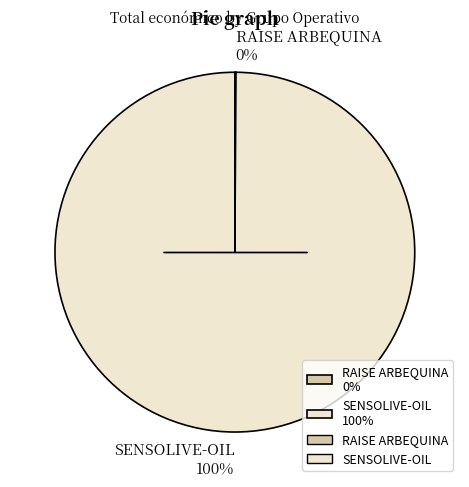

Which slice is the largest?

SENSOLIVE-OIL